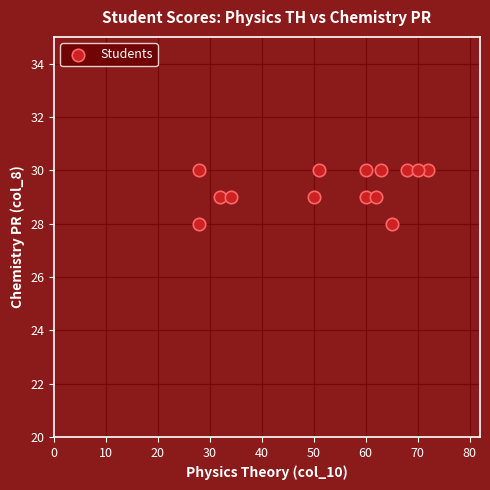

What is the range of X values (max minus min)?

44